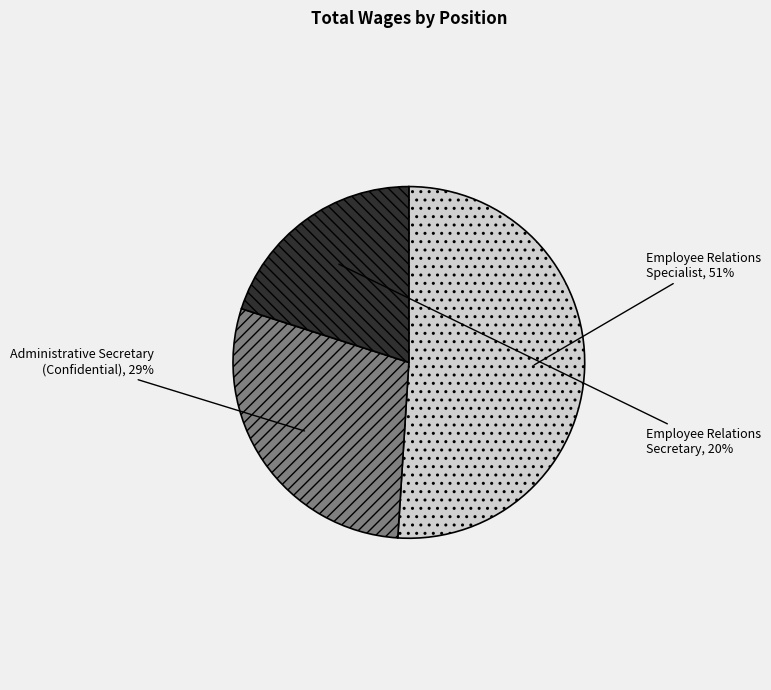

To the nearest percent, what is the average slice percentage?

33%